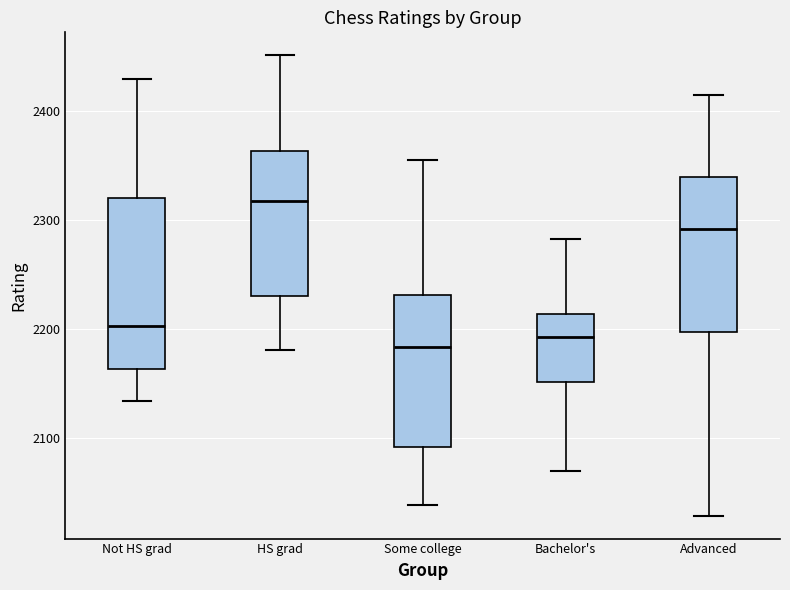

Which box's median line is the highest?

HS grad